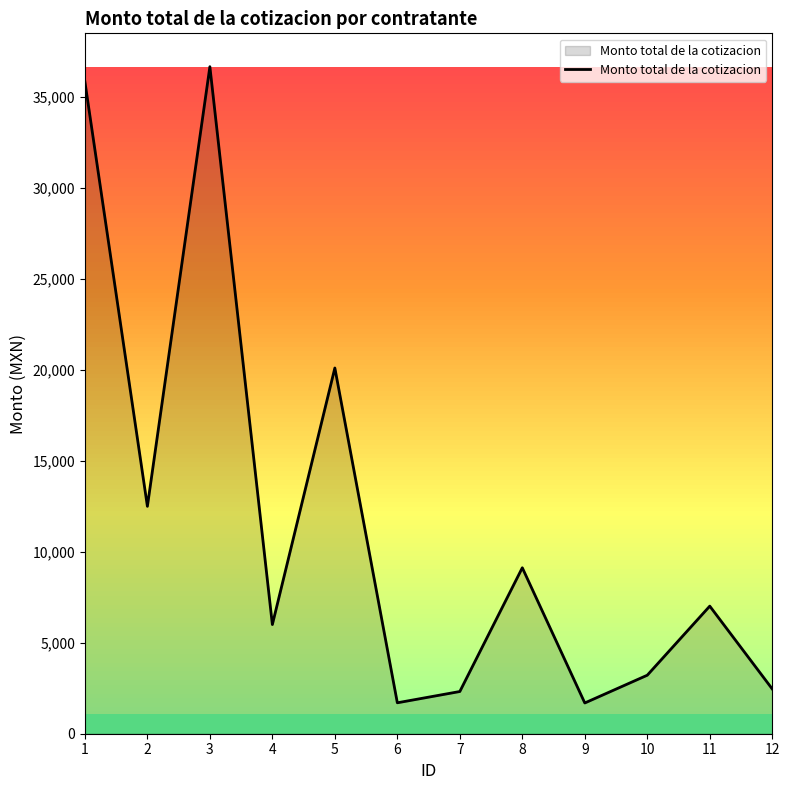

What is the sum of all values?

138613.0